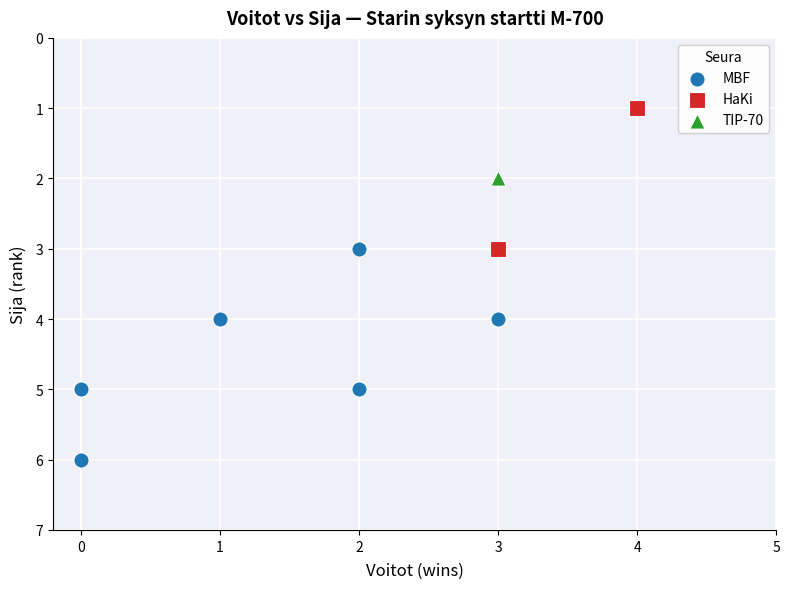

What are all the series names shown in the legend?

MBF, HaKi, TIP-70